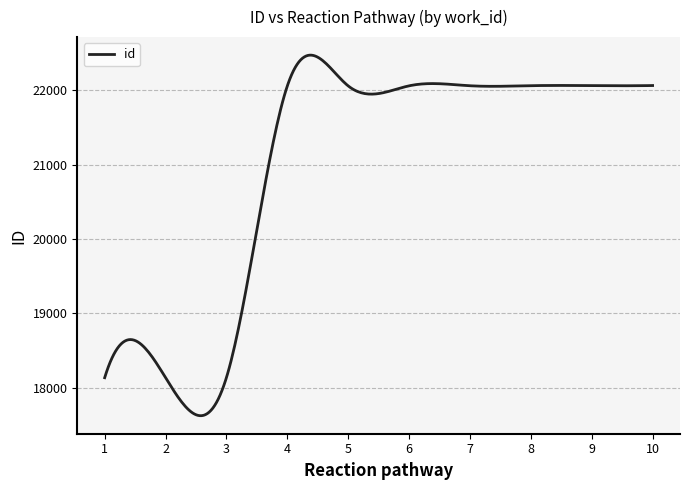

What is the maximum value shown in the chart?

22471.6